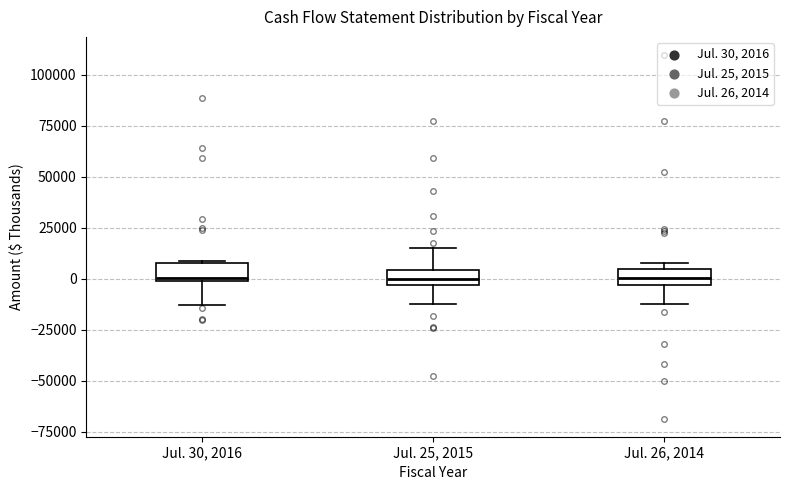

Where is the upper edge of the box for Jul. 25, 2015 on the y-axis? The values are not printed on the chart, so give them approximately, as read against the axis.

5000